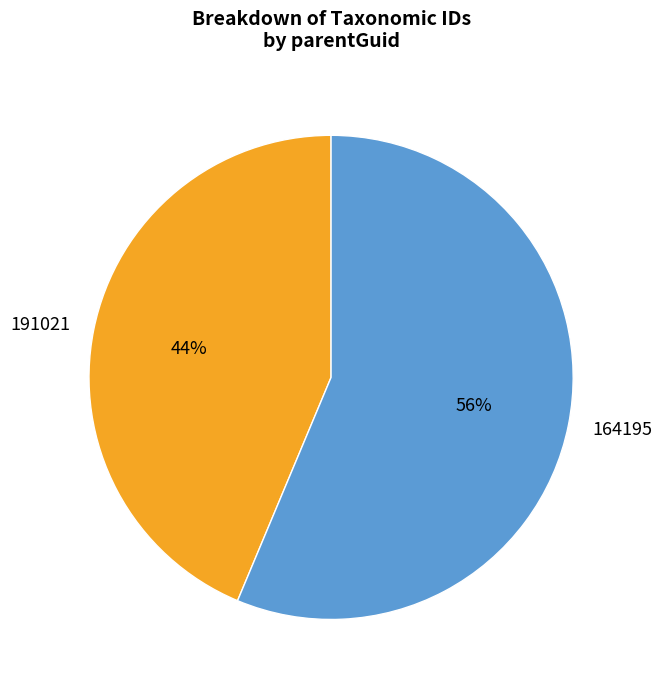

Does 191021 account for over 50% of the chart?

No